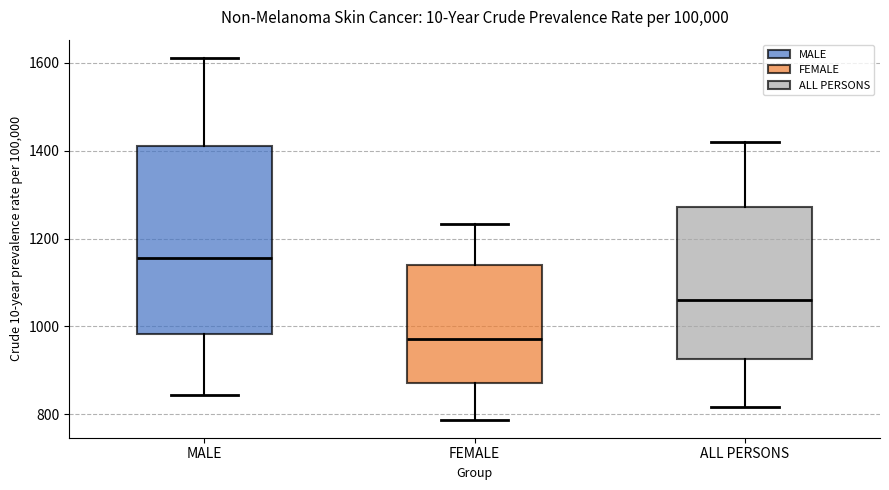

Which box is the tallest, from its lower edge to its upper edge?

MALE